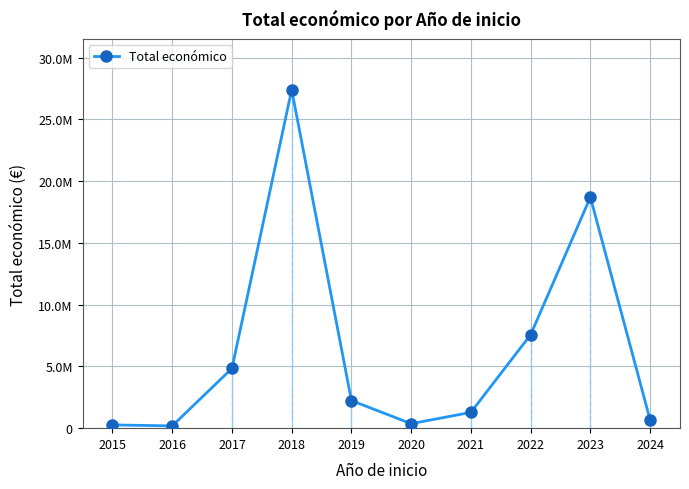

What is the change in value from 2019 to 2021?

-955160